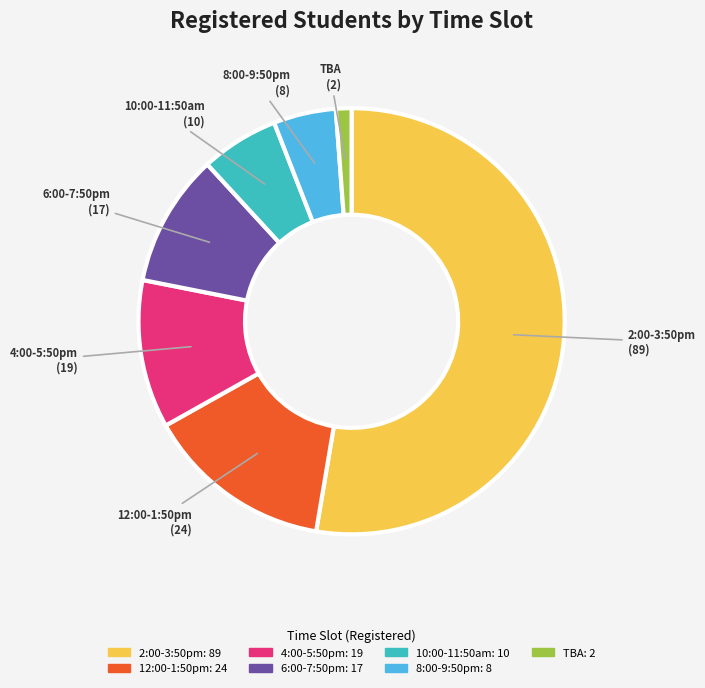

Which slice is the largest?

2:00-3:50pm